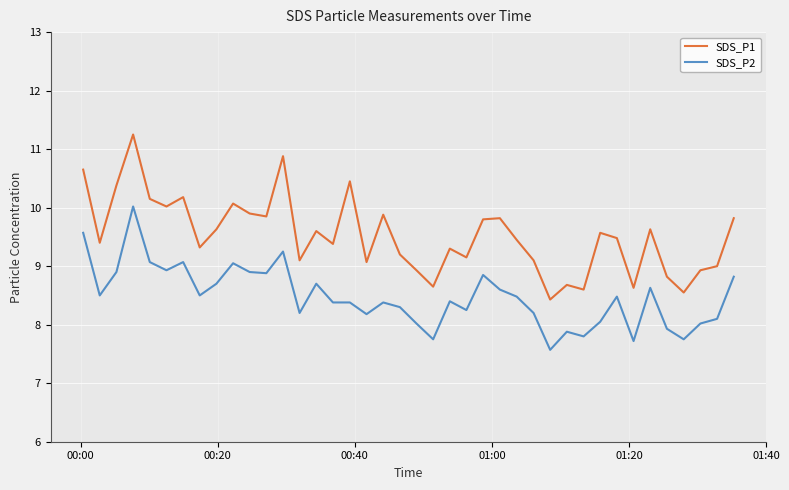

List the series in order of their peak value, lowest first.

SDS_P2, SDS_P1